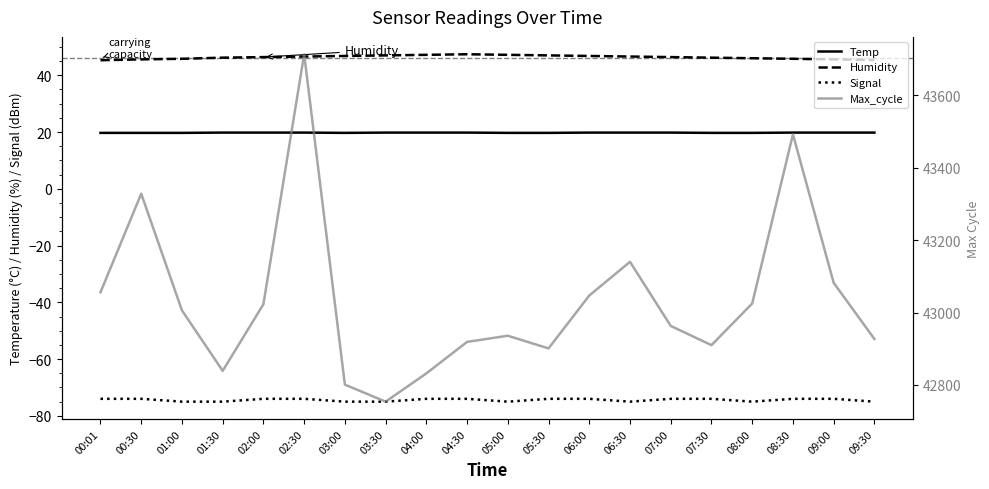

True or false: Signal has a value of -74.0 at 06:00.

True